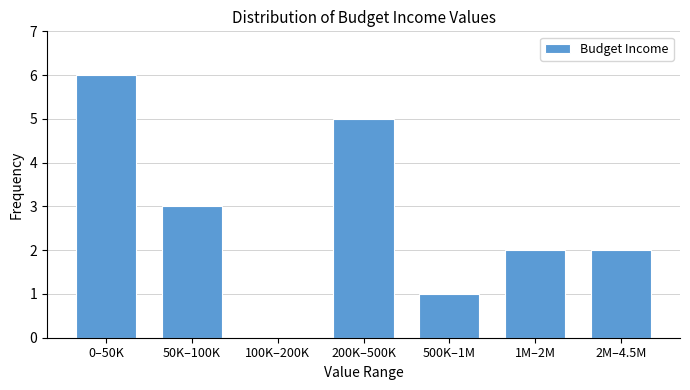

Reading left to right, list all the values displayed in this chart.

0–50K=6	50K–100K=3	100K–200K=0	200K–500K=5	500K–1M=1	1M–2M=2	2M–4.5M=2